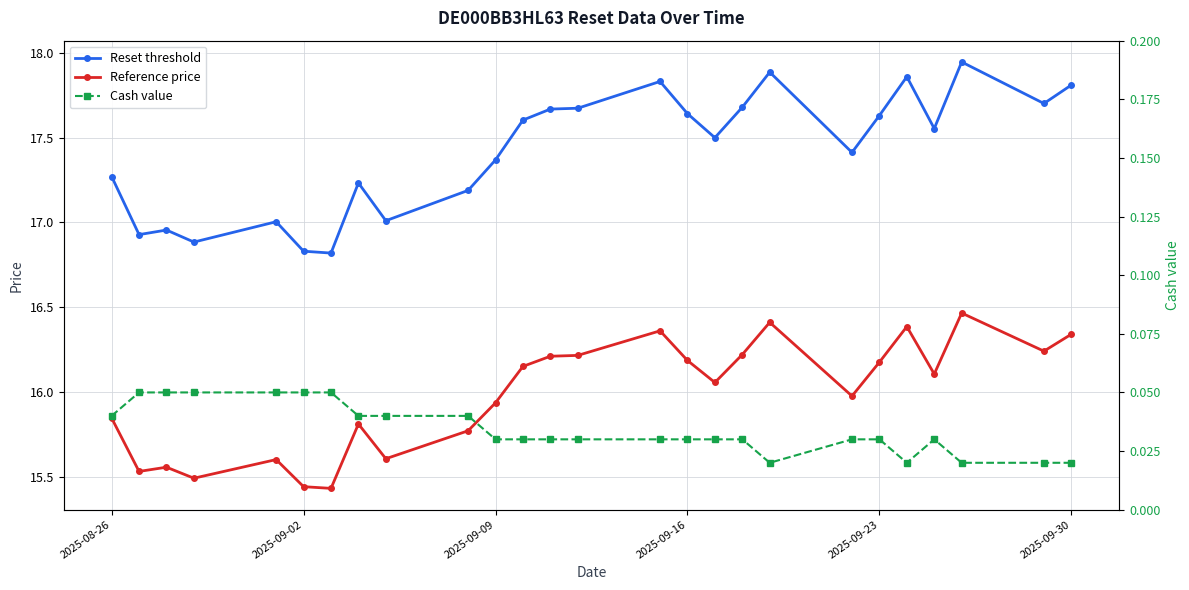

What is the sum of all Reset threshold values?

452.9